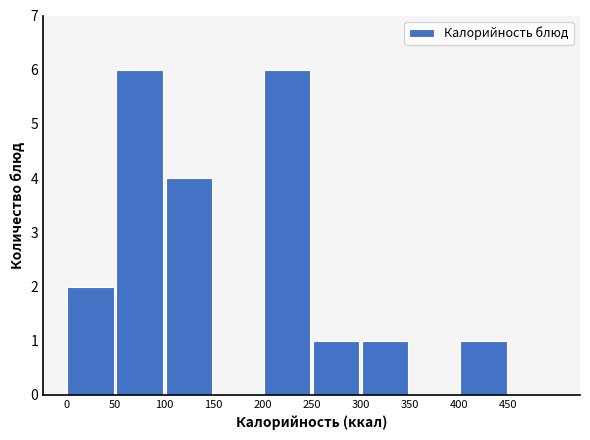

Reading left to right, transcribe this chart: for each bar, give the range it covers on the x-axis and its height. The values are not printed on the chart, so give them approximately, as read against the axis.

0 to 50: 2
50 to 100: 6
100 to 150: 4
150 to 200: 0
200 to 250: 6
250 to 300: 1
300 to 350: 1
350 to 400: 0
400 to 450: 1
450 to 500: 0